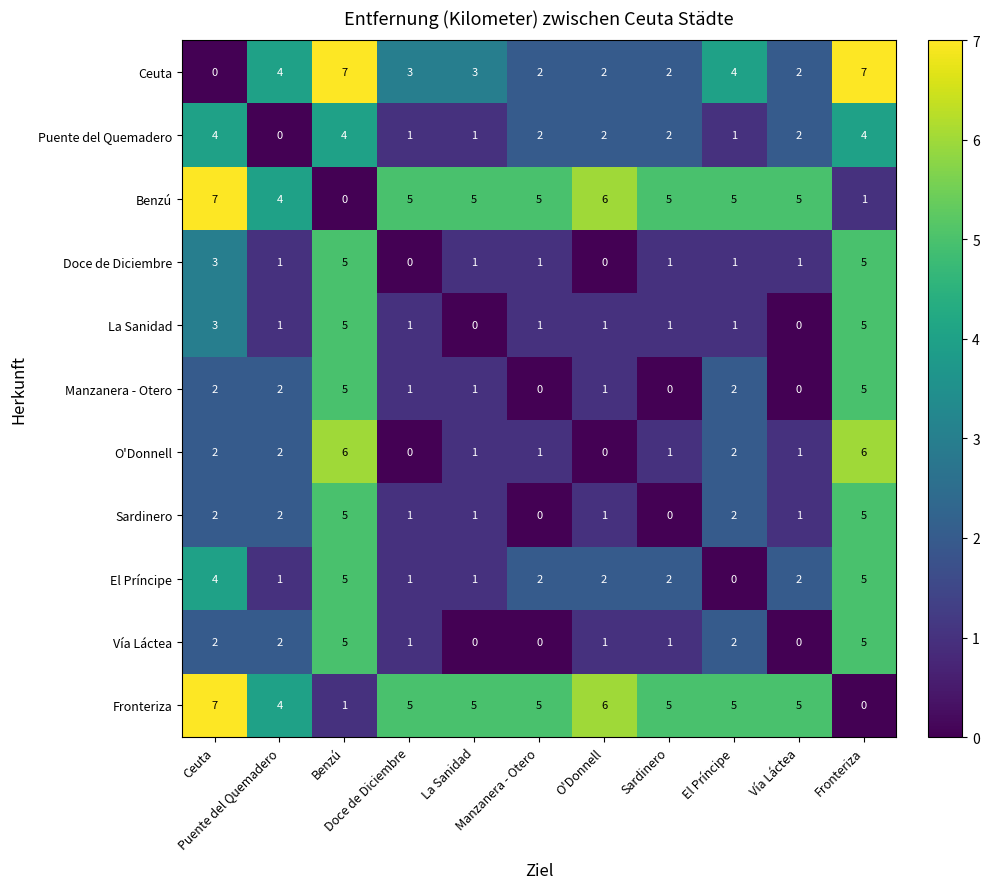

At how many categories does at least one series exceed 1?

11